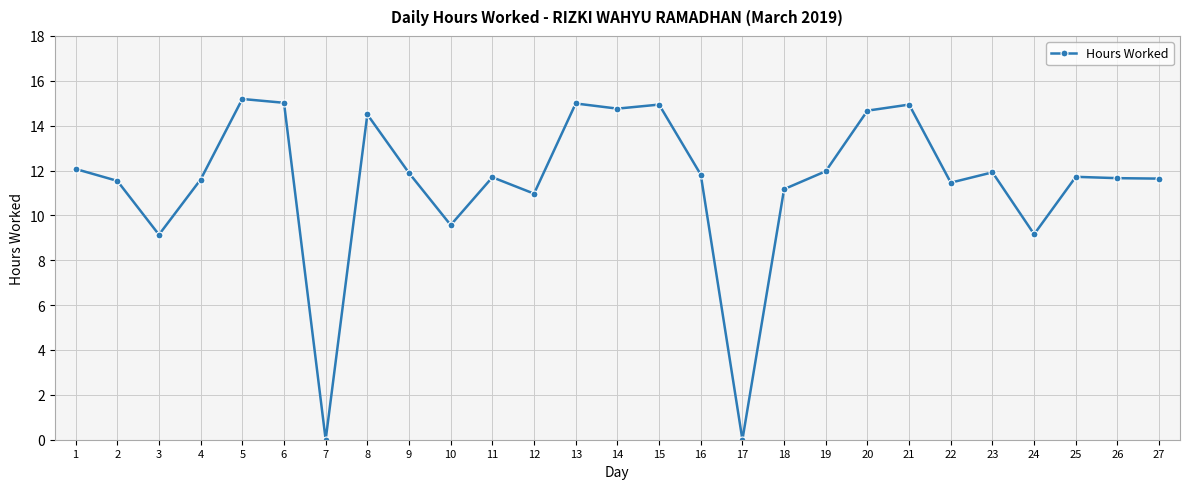

What is the change in value from 14 to 26?

-3.1